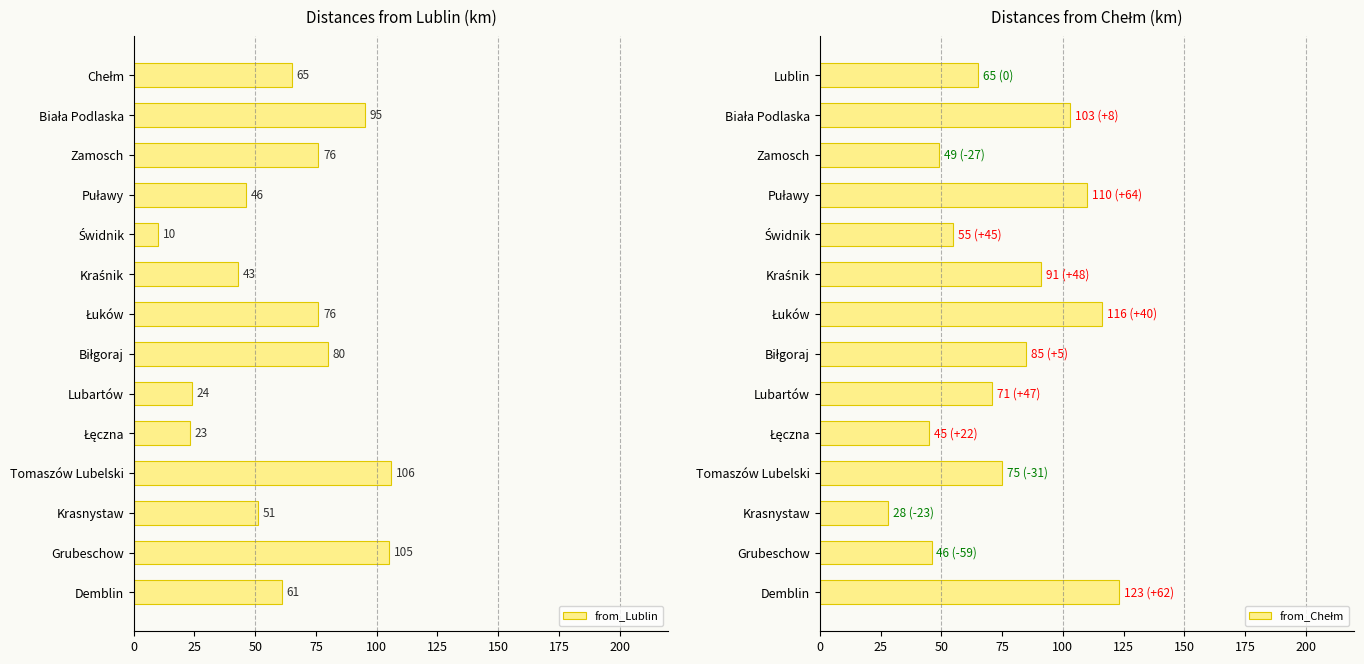

The from_Lublin series shows 34 at Lubartów. True or false?

False